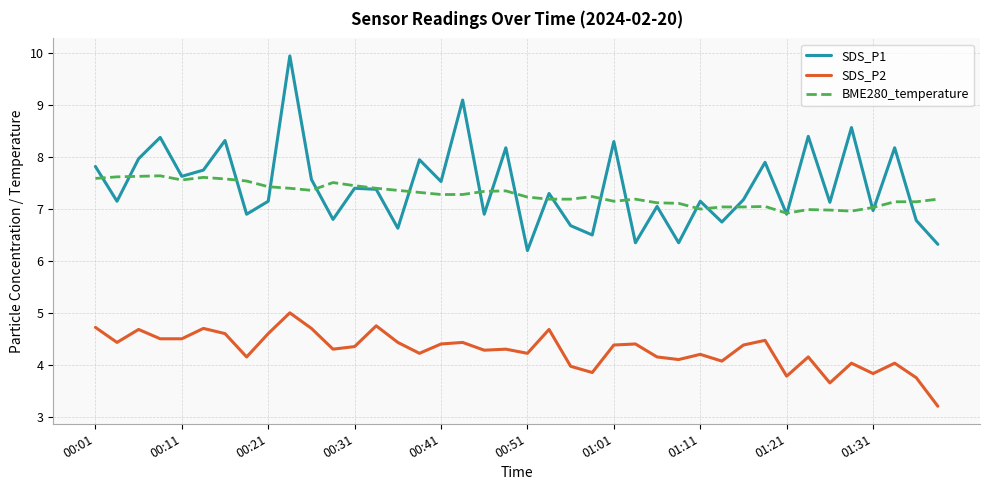

What is the minimum value for BME280_temperature?

6.9